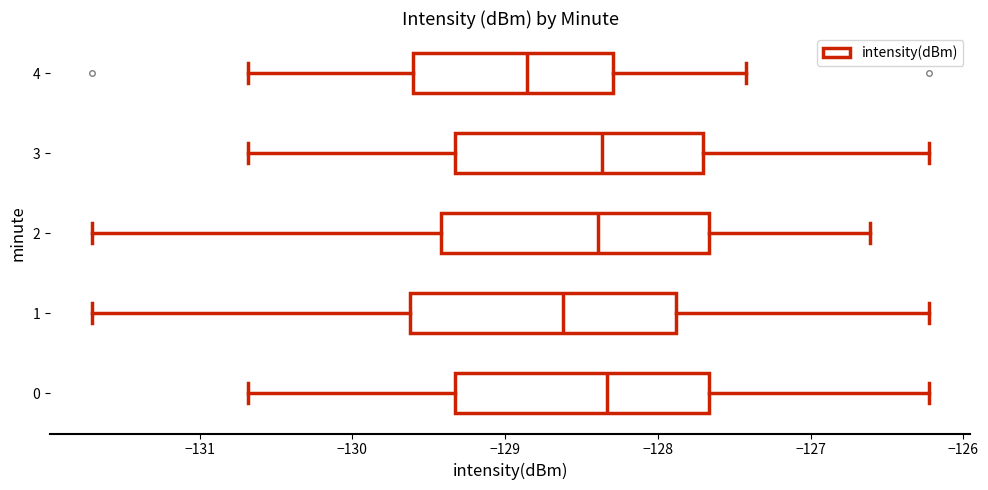

Where does the right whisker of the box at y = 2 end on the x-axis? The values are not printed on the chart, so give them approximately, as read against the axis.

-126.6